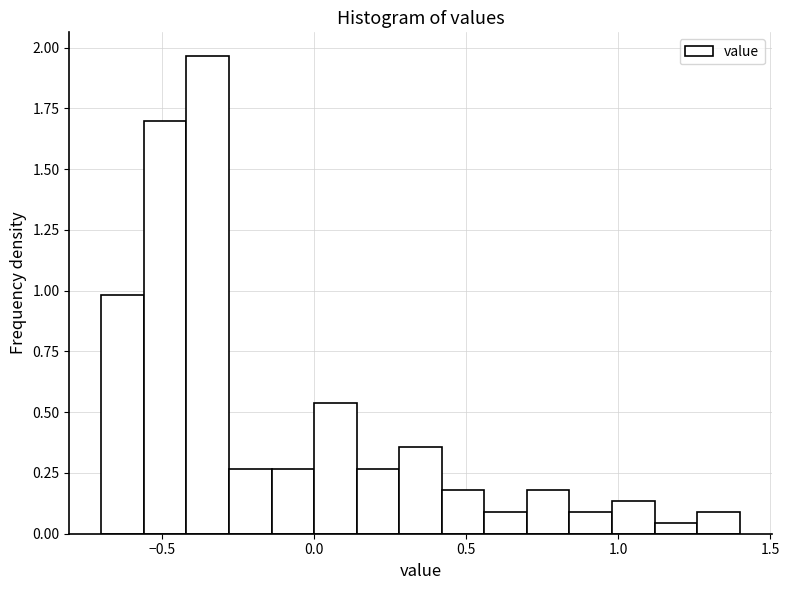

Around what value on the x-axis is the tallest bar? Give the approximate position of its centre, as read against the axis.

-0.35